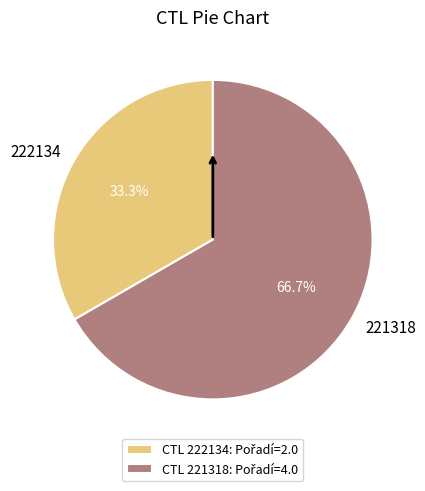

To the nearest percent, what percentage of the pie is 221318?

67%